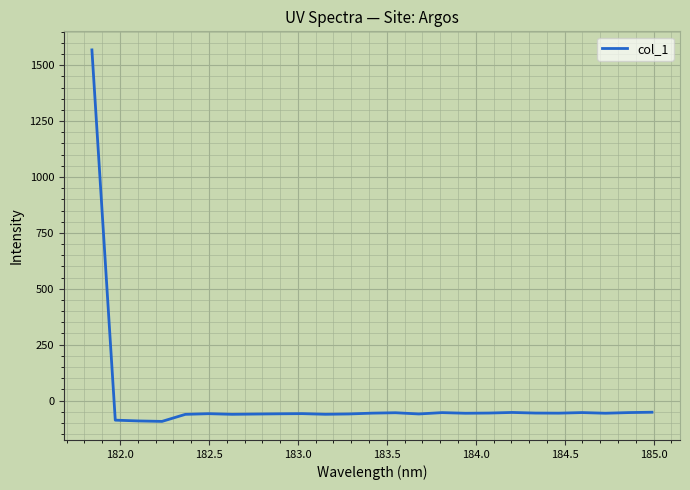

What is the difference between the maximum and minimum values?

1662.1